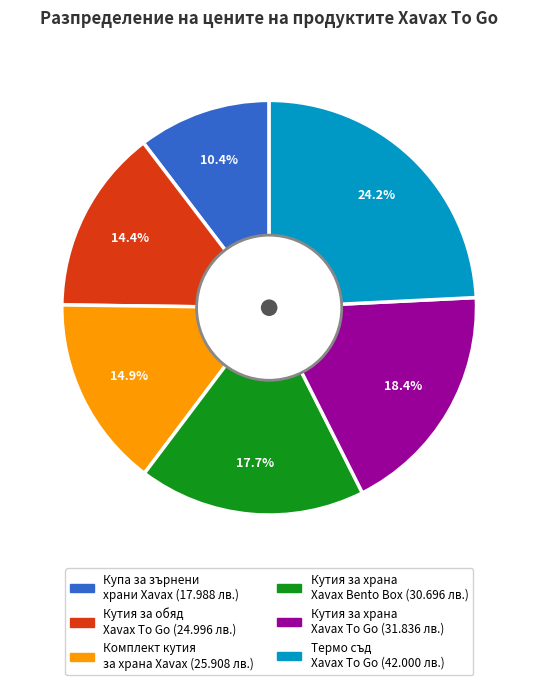

To the nearest percent, what is the difference between the largest and smallest slice percentages?

14%